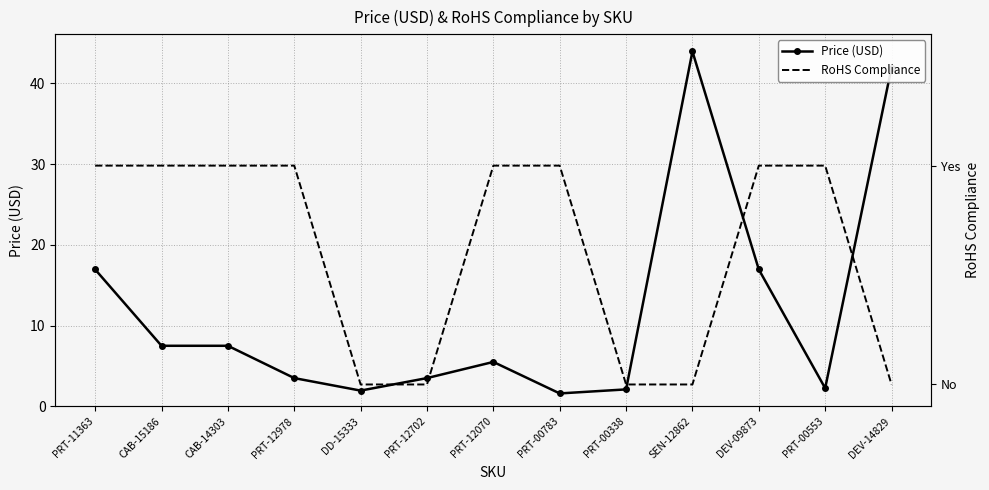

The value of Price (USD) at PRT-00783 is 1.6. True or false?

True